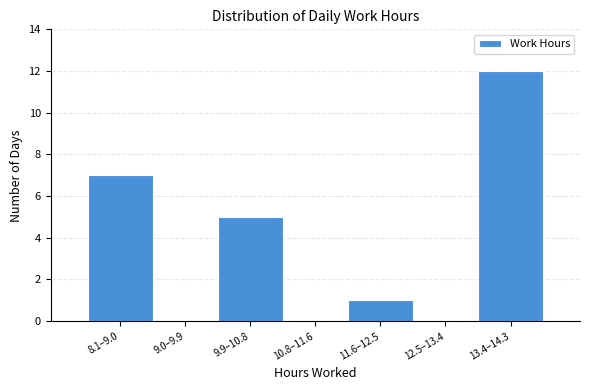

Reading right to left, what are all the values shown in this chart?

13.4–14.3=12	12.5–13.4=0	11.6–12.5=1	10.8–11.6=0	9.9–10.8=5	9.0–9.9=0	8.1–9.0=7